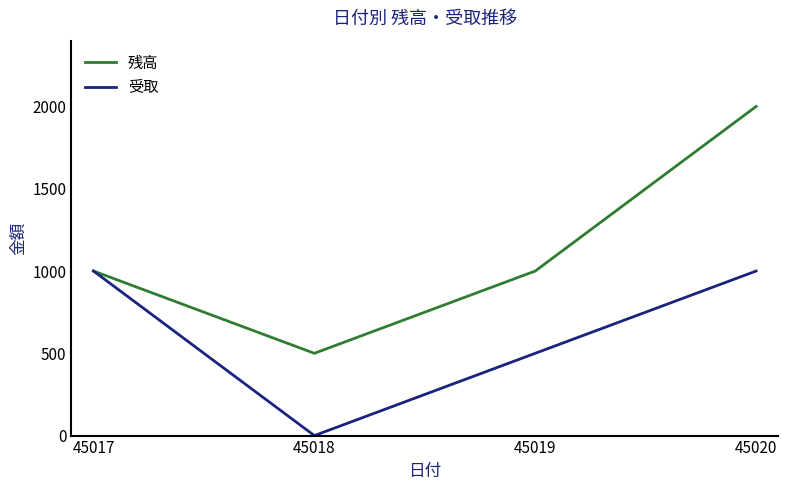

Count the 受取 values in the range 500 to 1000.

3